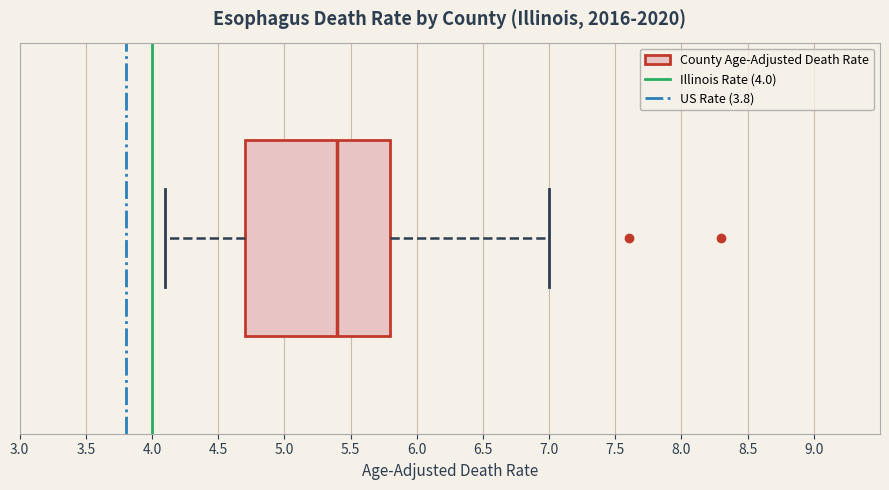

Where does the right whisker of the box end on the x-axis? The values are not printed on the chart, so give them approximately, as read against the axis.

7.0